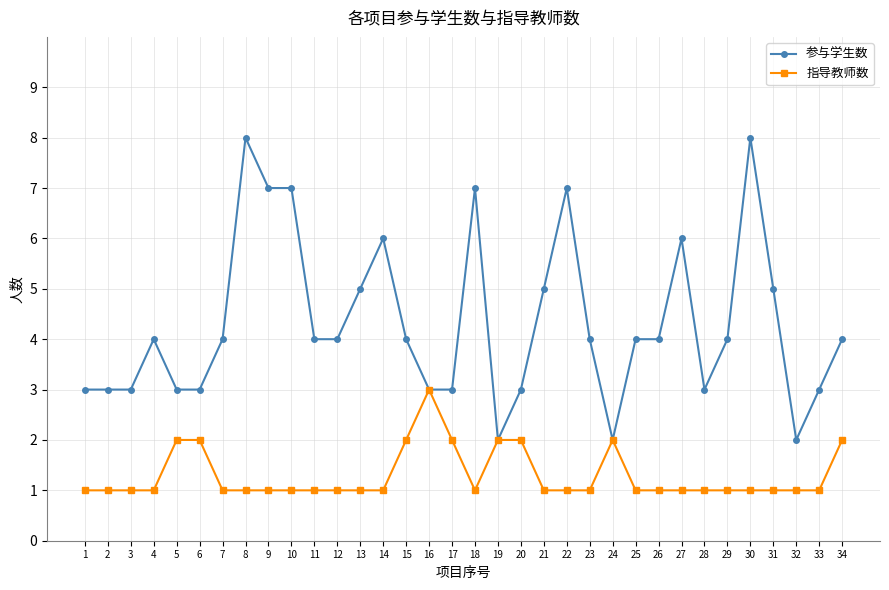

Which series has the largest range (max minus min)?

参与学生数